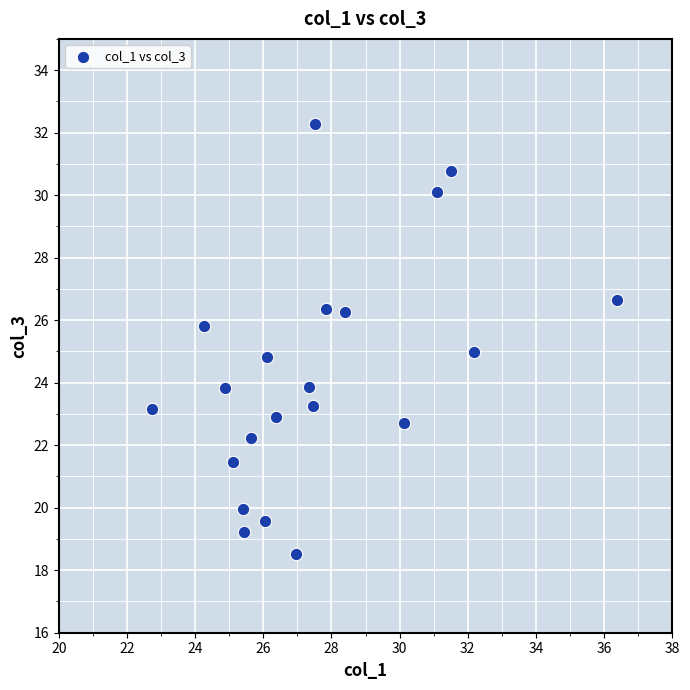

What is the range of Y values (max minus min)?

13.8